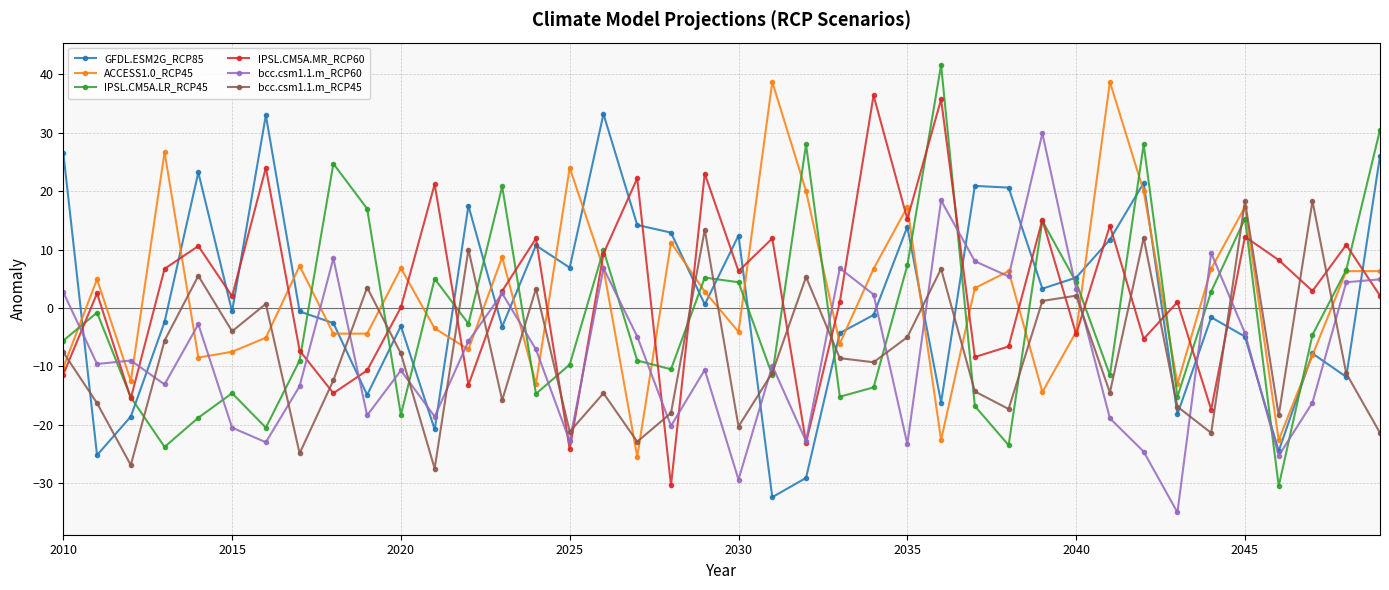

What is the minimum value shown in the chart?

-35.0